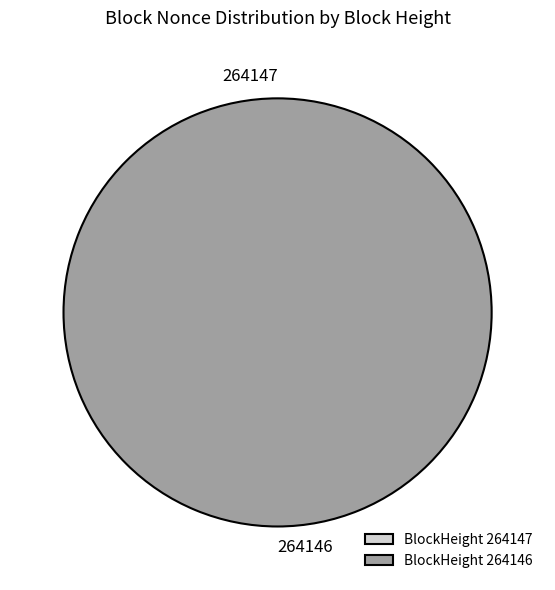

To the nearest percent, what is the difference between the 264147 and 264146 slice percentages?

100%